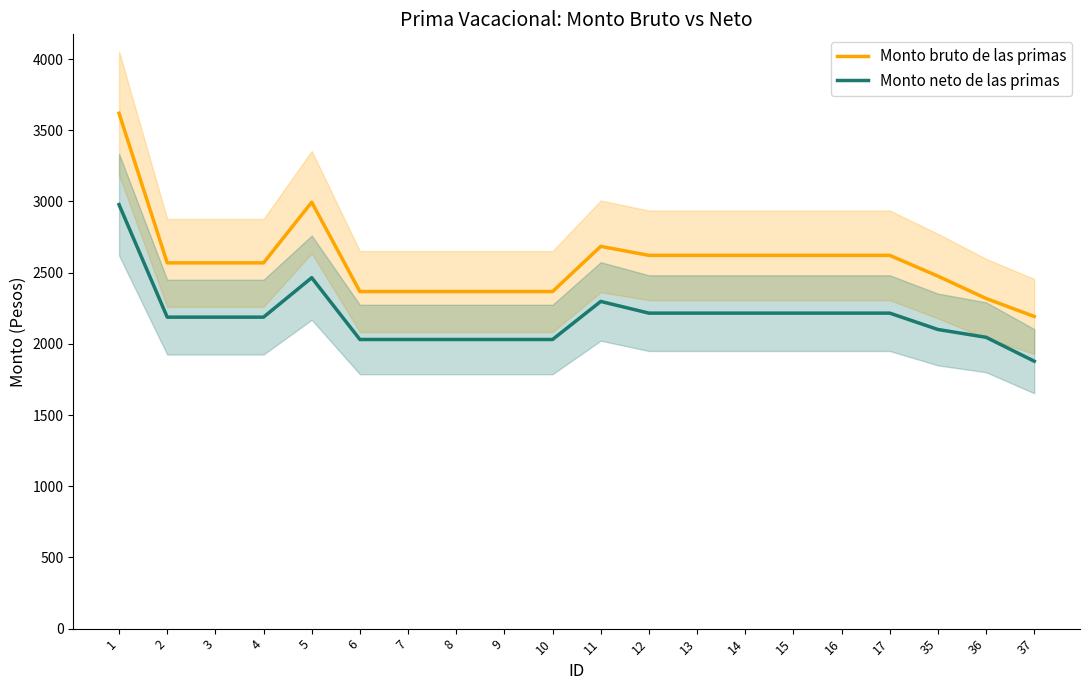

At which category is the sum across all series the highest?

1